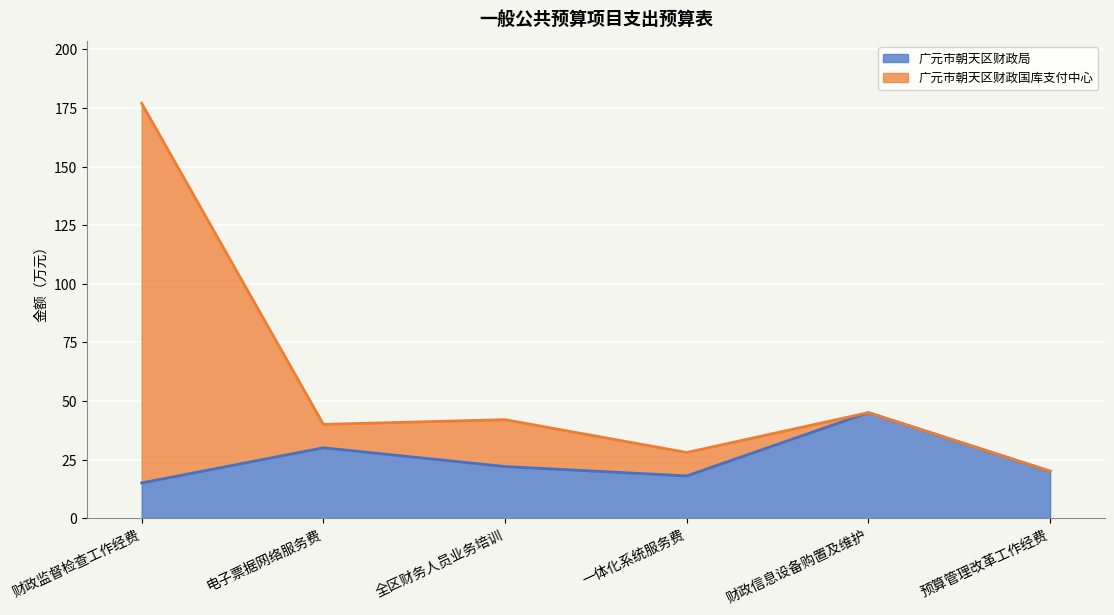

What is the difference between the 广元市朝天区财政局 values at 一体化系统服务费 and 全区财务人员业务培训?

4